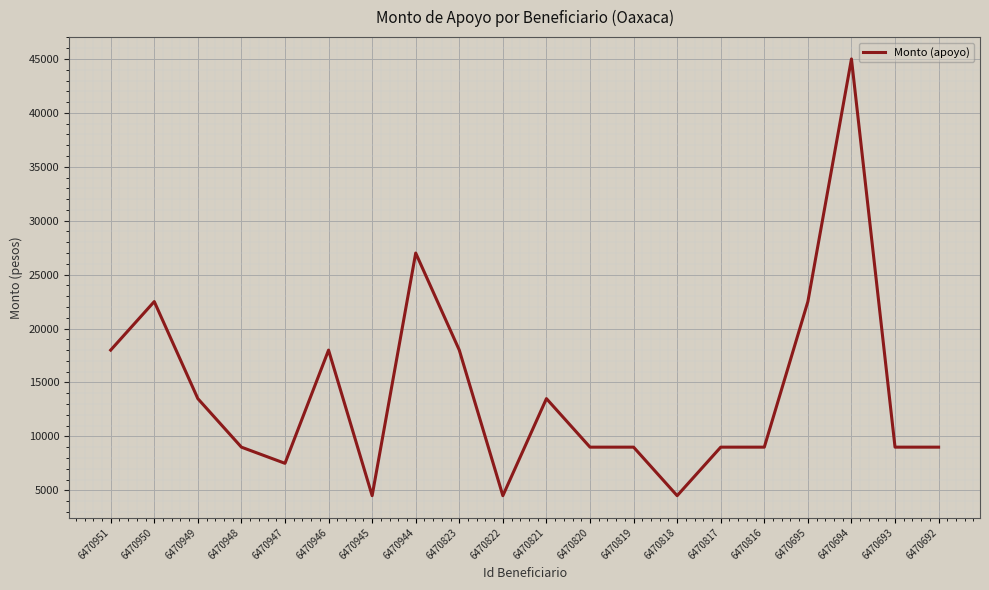

What is the approximate value at 6470821?

13500